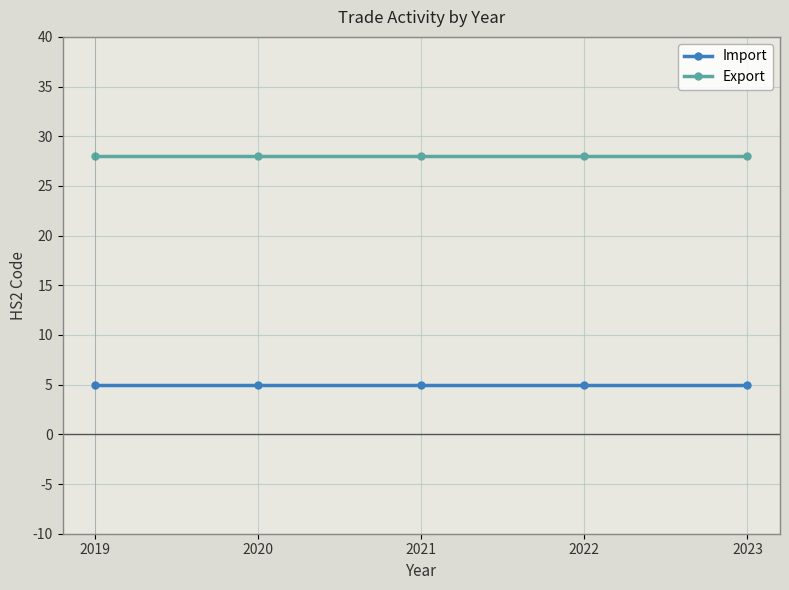

What is the sum of the Export values at 2022 and 2020?

56